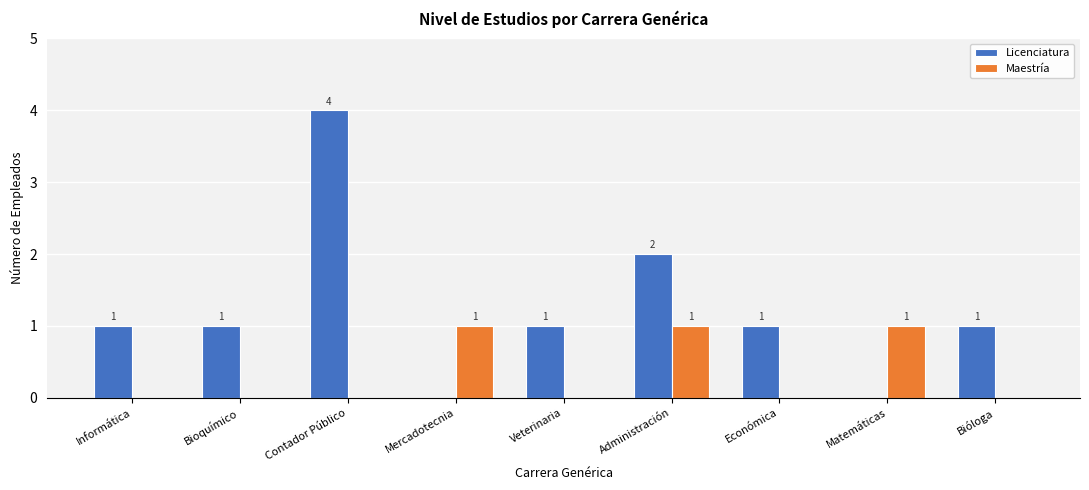

Is it true that Maestría equals 0 at Bioquímico?

True